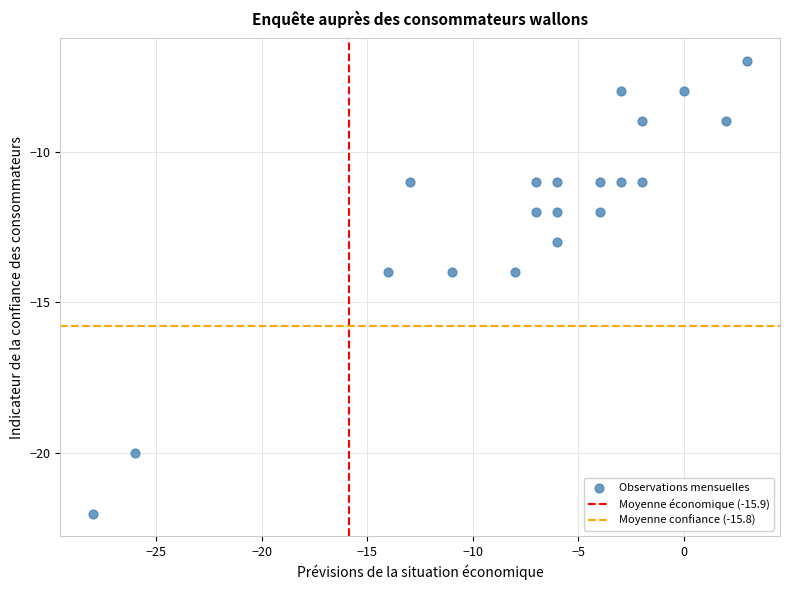

What is the range of X values (max minus min)?

31